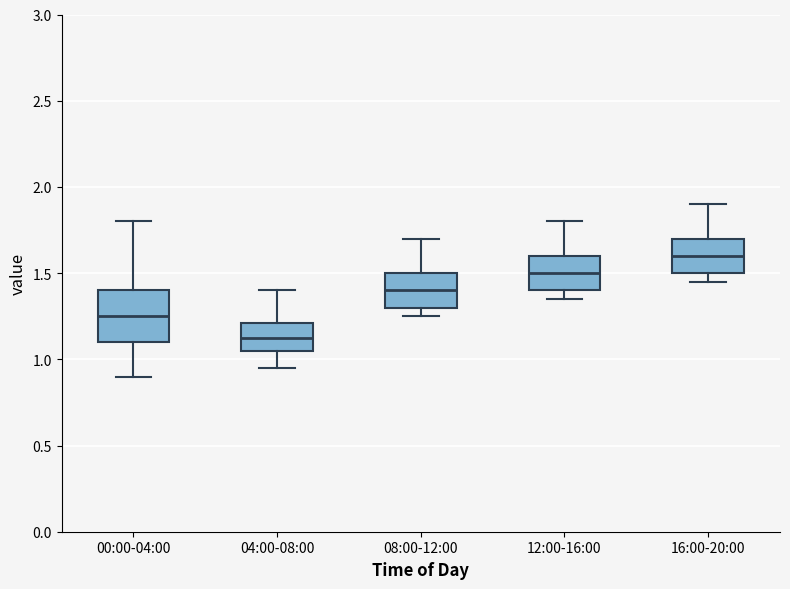

Which box's median line is the highest?

16:00-20:00